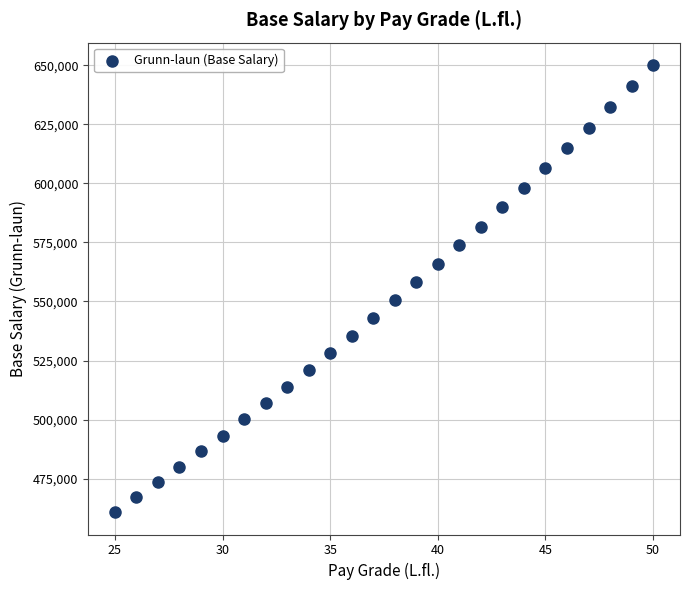

What is the range of X values (max minus min)?

25